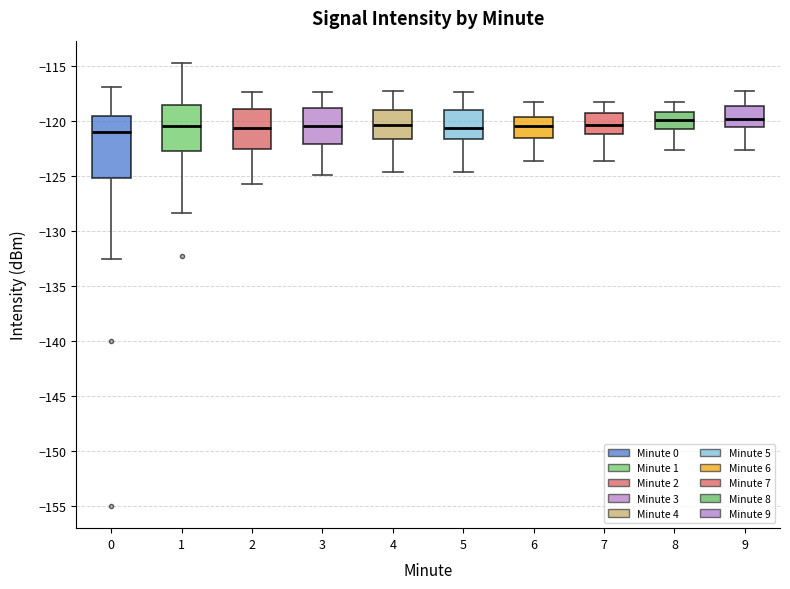

Comparing the boxes themselves (not the whiskers), which one is the tallest?

0